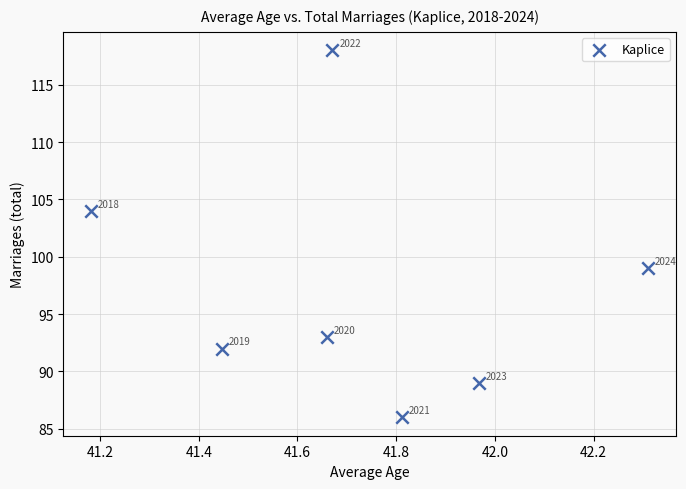

What Y value in the scatter plot is closest to 102?

104